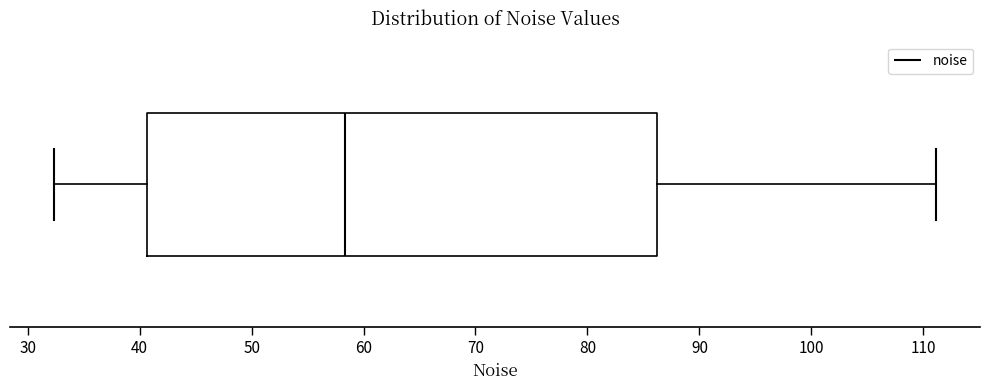

Where is the right edge of the box on the x-axis? The values are not printed on the chart, so give them approximately, as read against the axis.

86